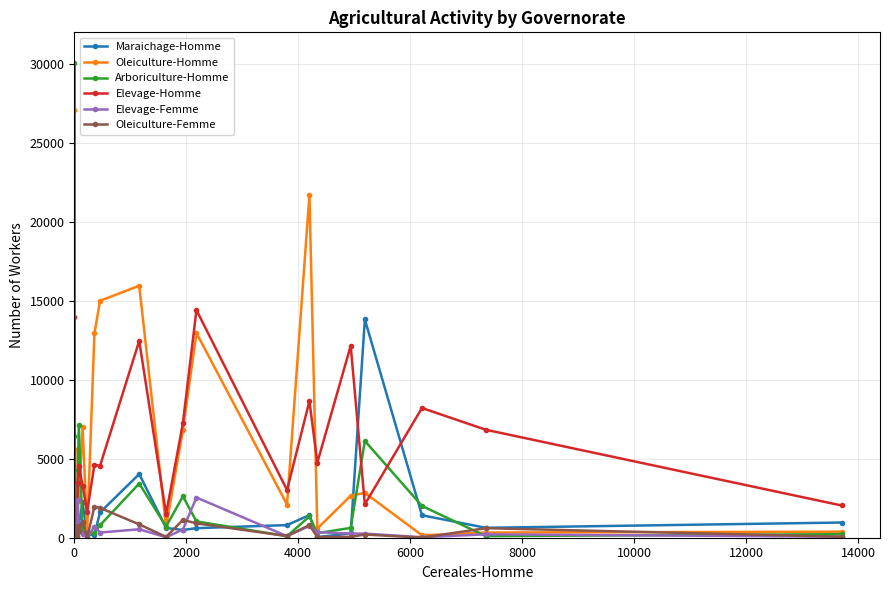

What is the average value of the Elevage-Homme series?

5070